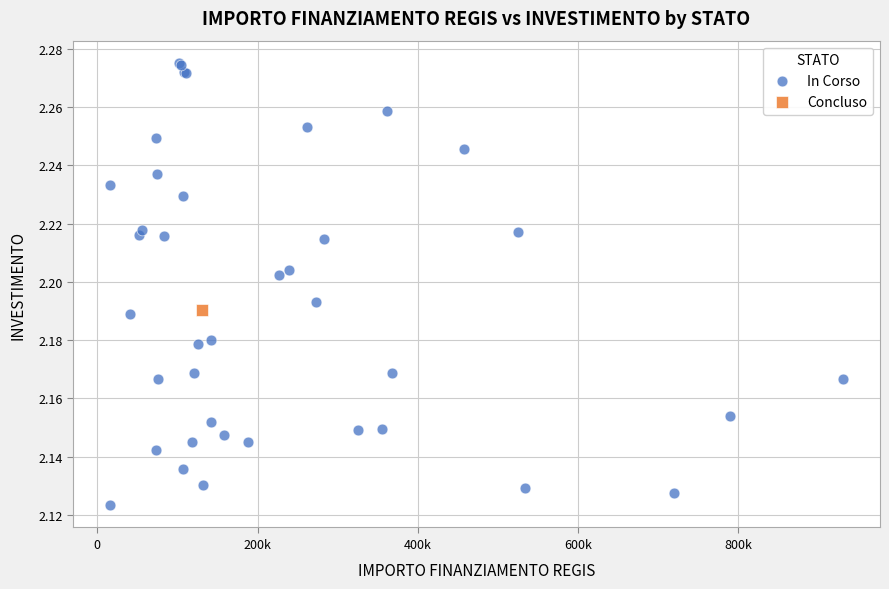

What are all the series names shown in the legend?

In Corso, Concluso